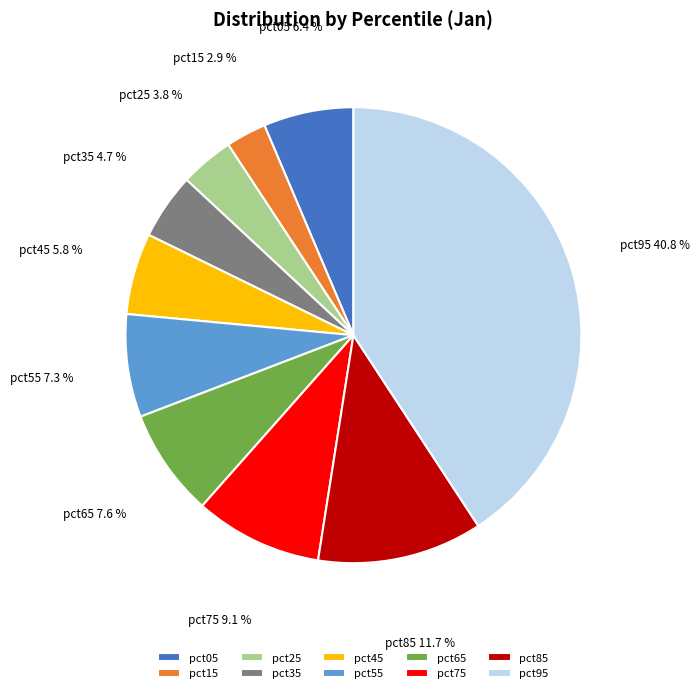

Which has a higher value, pct65 or pct15?

pct65